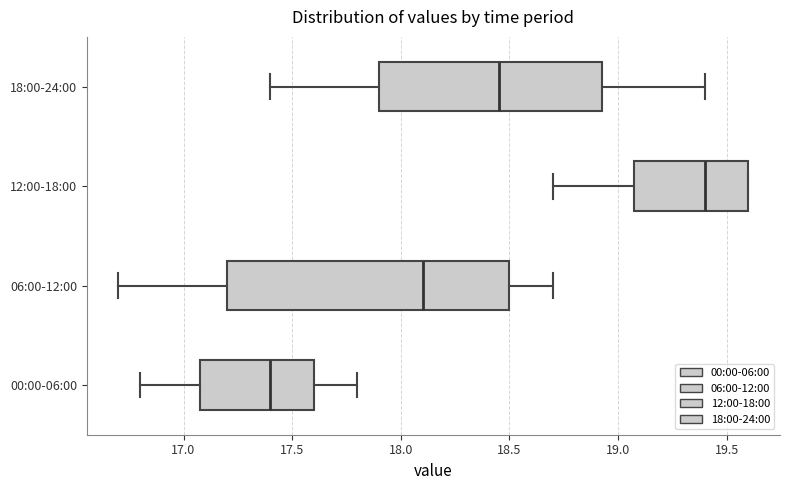

Reading bottom to top, read every box against the x-axis: the position of its median line, the range the box covers, and the ends of its whiskers. The values are not printed on the chart, so give them approximately, as read against the axis.

00:00-06:00: median 17.40, box 17.10 to 17.60, whiskers 16.80 to 17.80
06:00-12:00: median 18.10, box 17.20 to 18.50, whiskers 16.70 to 18.70
12:00-18:00: median 19.40, box 19.10 to 19.60, whiskers 18.70 to 19.60
18:00-24:00: median 18.45, box 17.90 to 18.95, whiskers 17.40 to 19.40